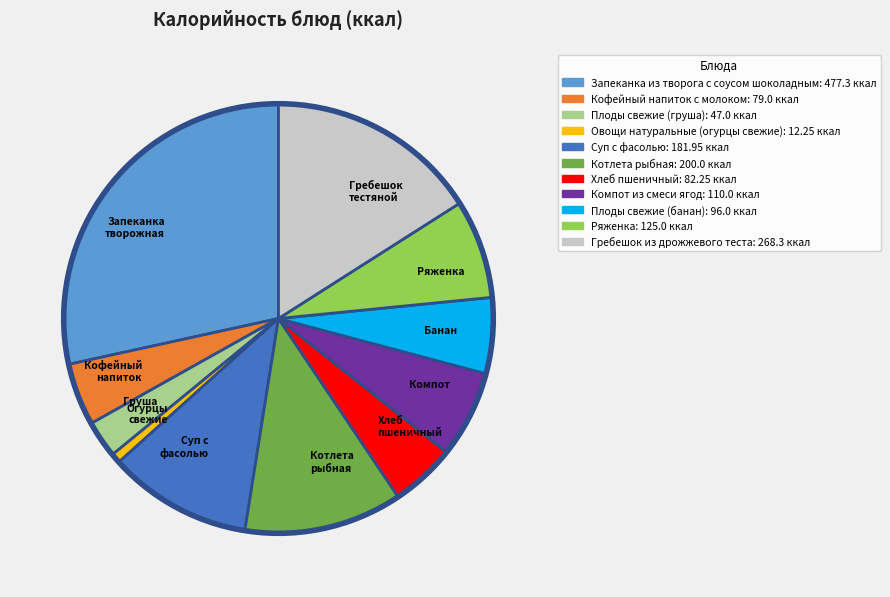

Approximately how many times larger is the value at Запеканка творожная compared to Гребешок тестяной?

1.8